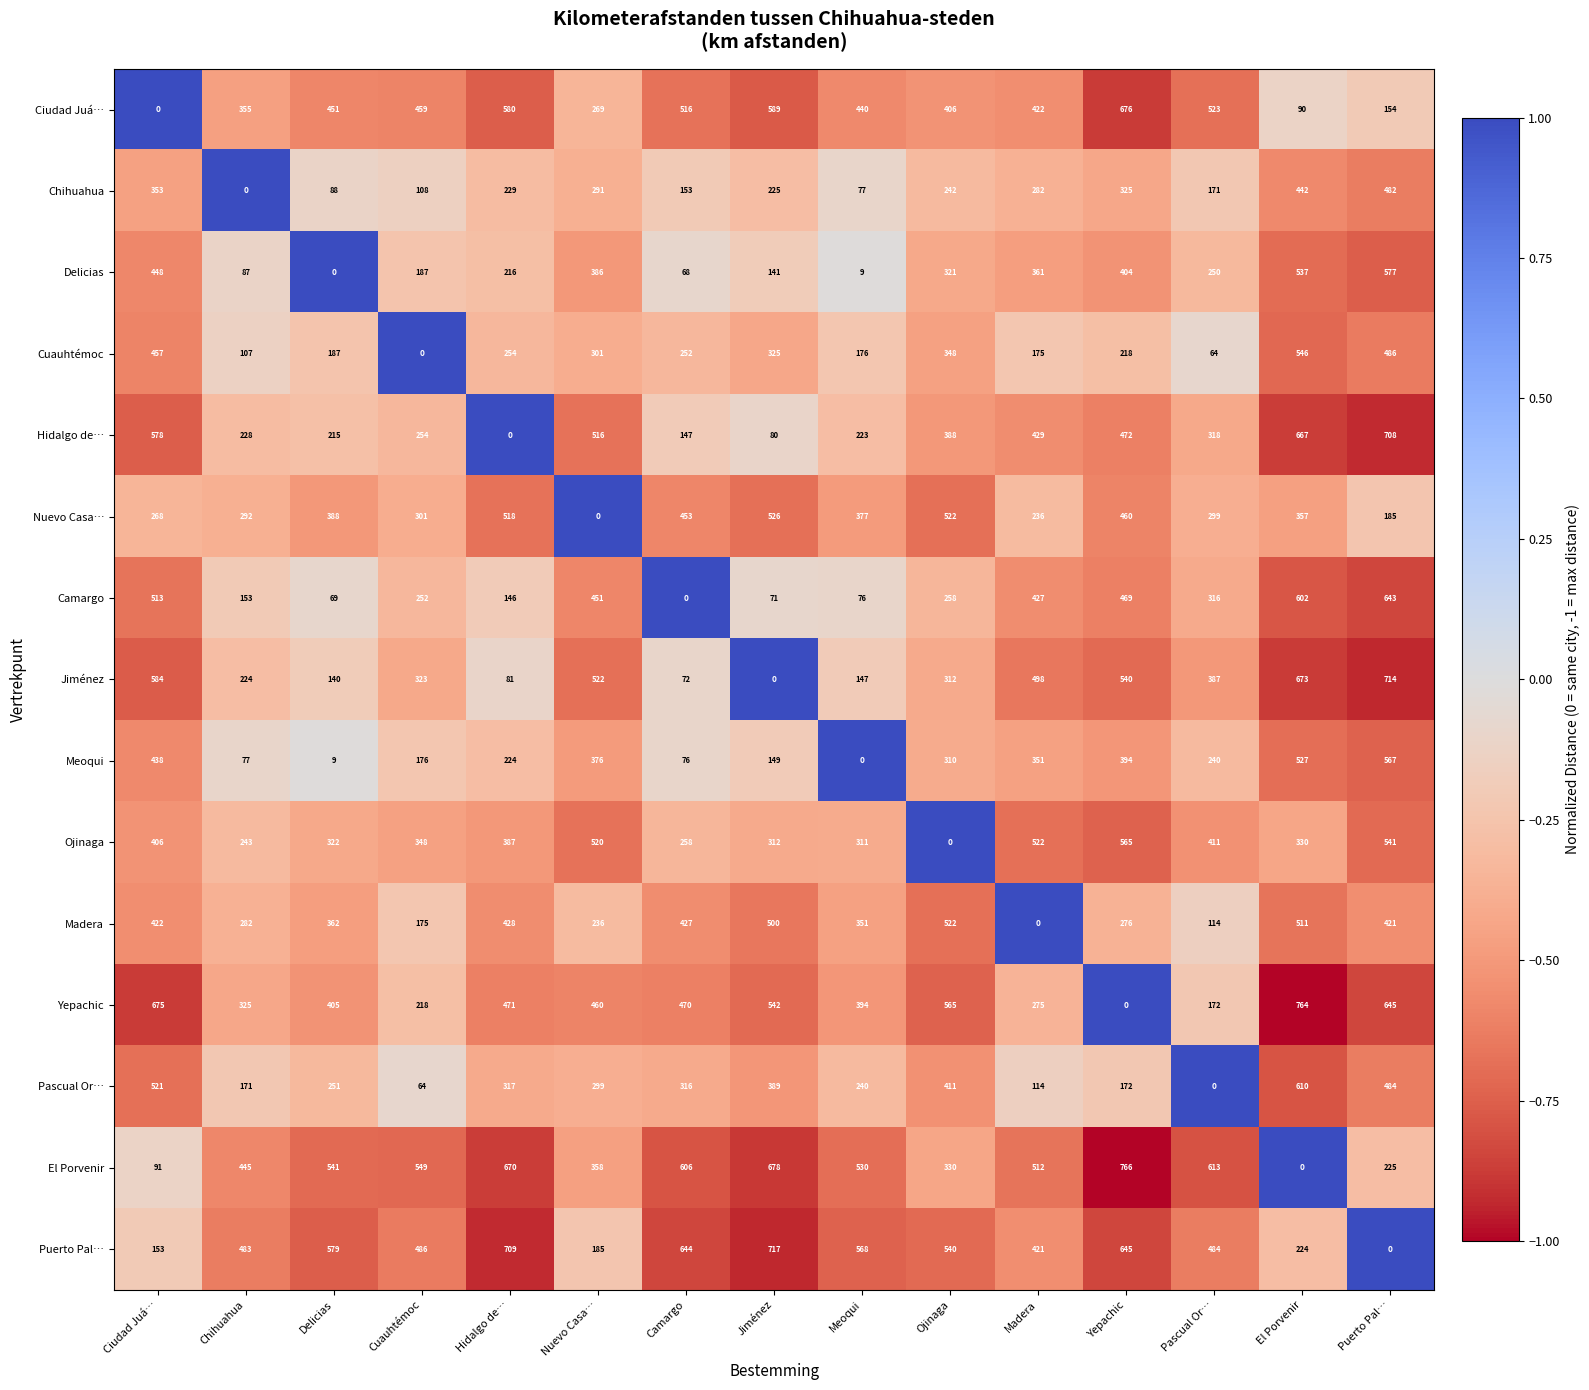

List the series in order of their peak value, lowest first.

Chihuahua, Madera, Nuevo Casa…, Cuauhtémoc, Ojinaga, Meoqui, Delicias, Pascual Or…, Camargo, Ciudad Juá…, Hidalgo de…, Jiménez, Puerto Pal…, Yepachic, El Porvenir